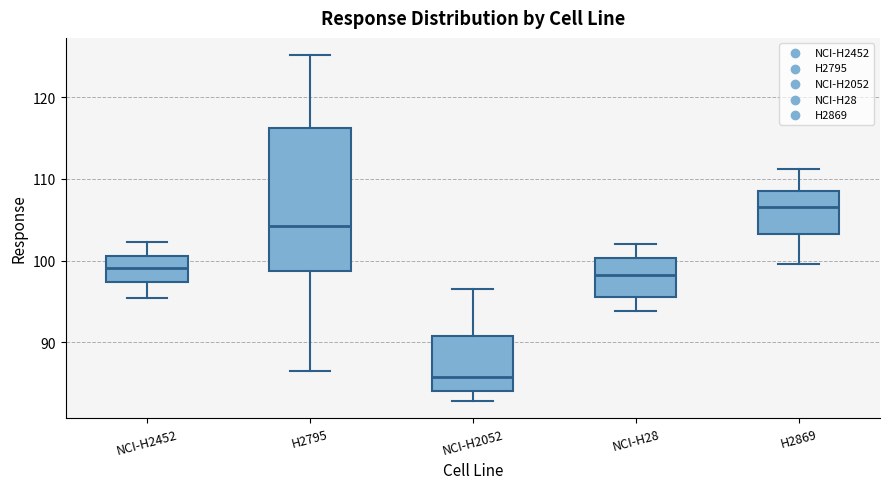

Reading left to right, transcribe this box plot: for each box, give where its median line is, the range the box spans, and where its two whiskers end, as read against the y-axis. The values are not printed on the chart, so give them approximately, as read against the axis.

NCI-H2452: median 99, box 97 to 101, whiskers 95 to 102
H2795: median 104, box 99 to 116, whiskers 87 to 125
NCI-H2052: median 86, box 84 to 91, whiskers 83 to 97
NCI-H28: median 98, box 96 to 100, whiskers 94 to 102
H2869: median 107, box 103 to 108, whiskers 100 to 111